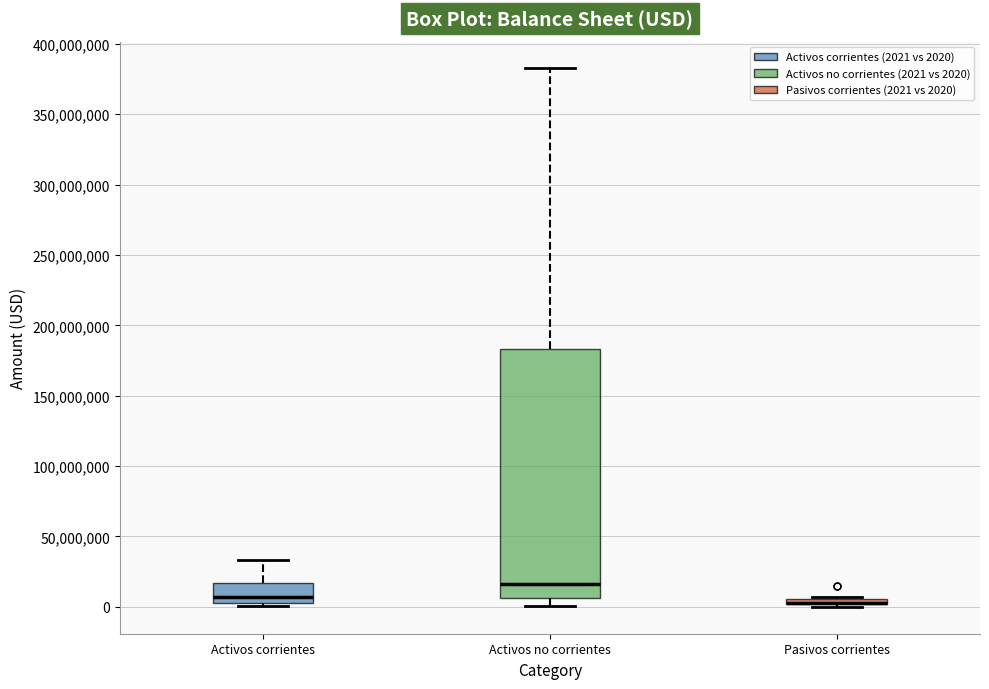

Which box is the tallest, from its lower edge to its upper edge?

Activos no corrientes